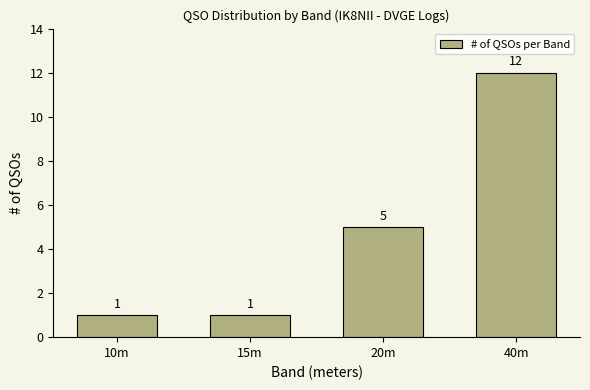

Reading left to right, extract all data points from this chart.

10m=1	15m=1	20m=5	40m=12